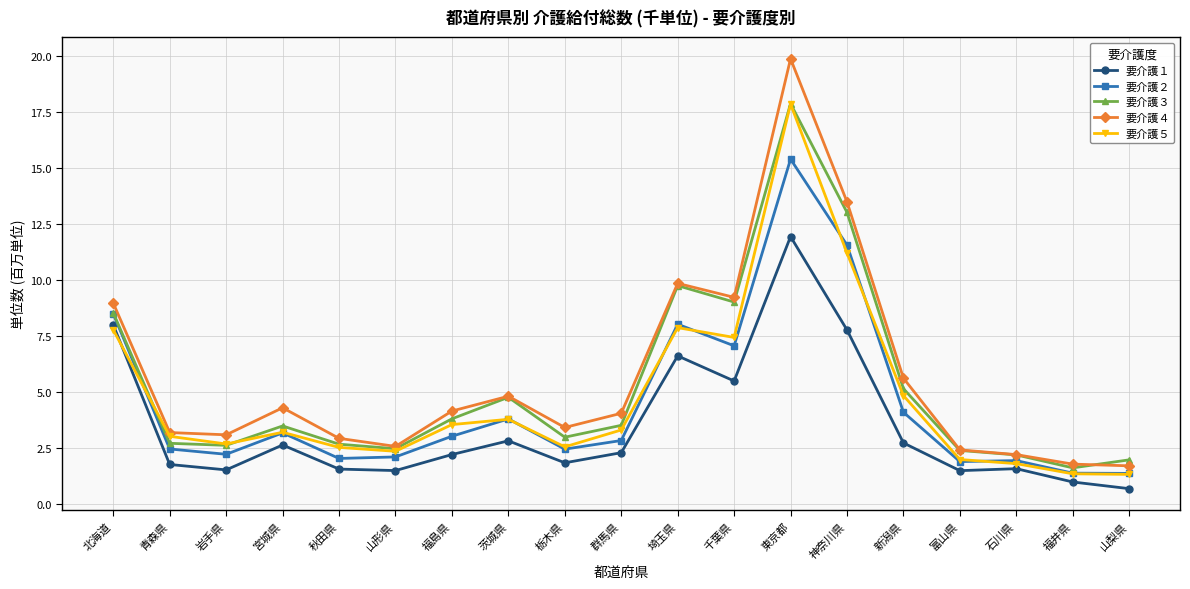

What are all the series names shown in the legend?

要介護１, 要介護２, 要介護３, 要介護４, 要介護５